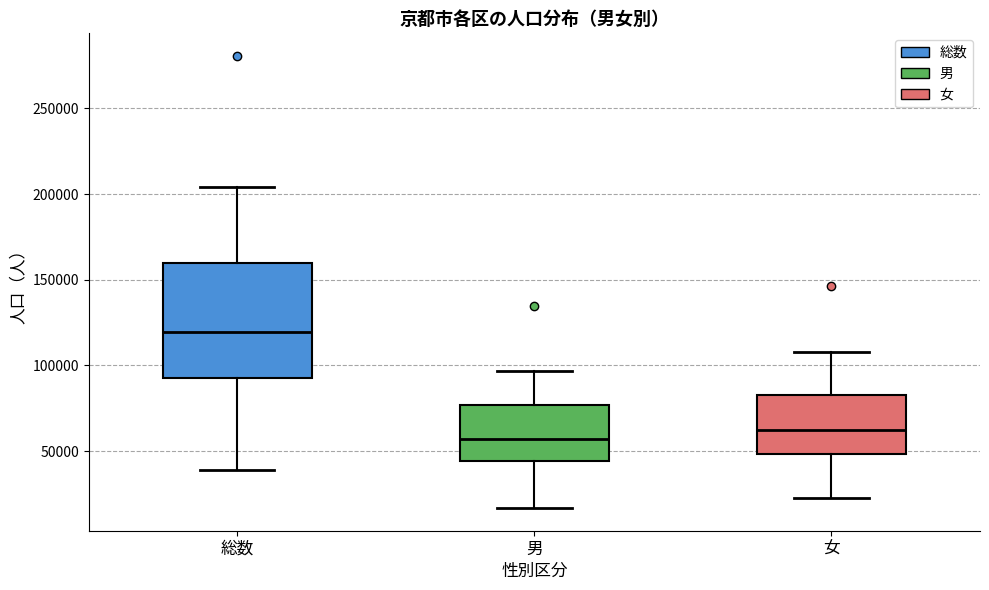

Comparing the boxes themselves (not the whiskers), which one is the tallest?

総数